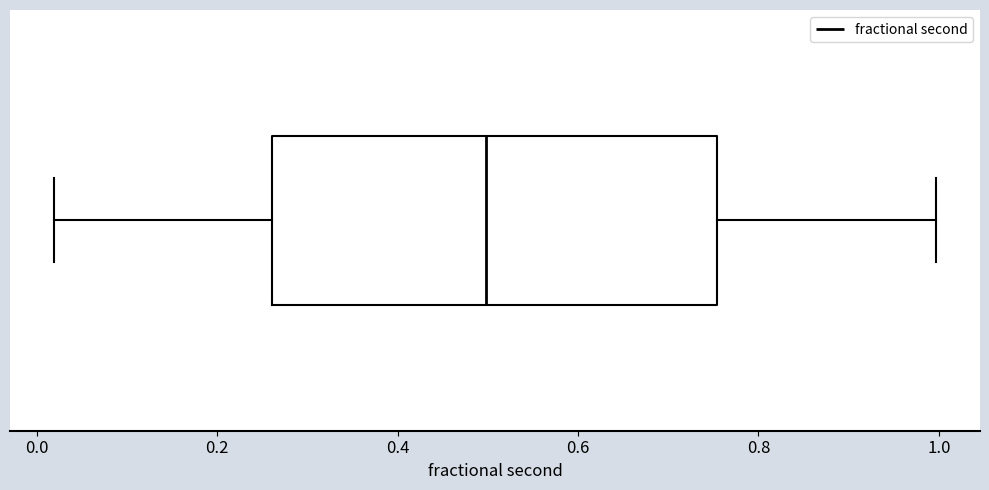

Where does the left whisker of the box end on the x-axis? The values are not printed on the chart, so give them approximately, as read against the axis.

0.02